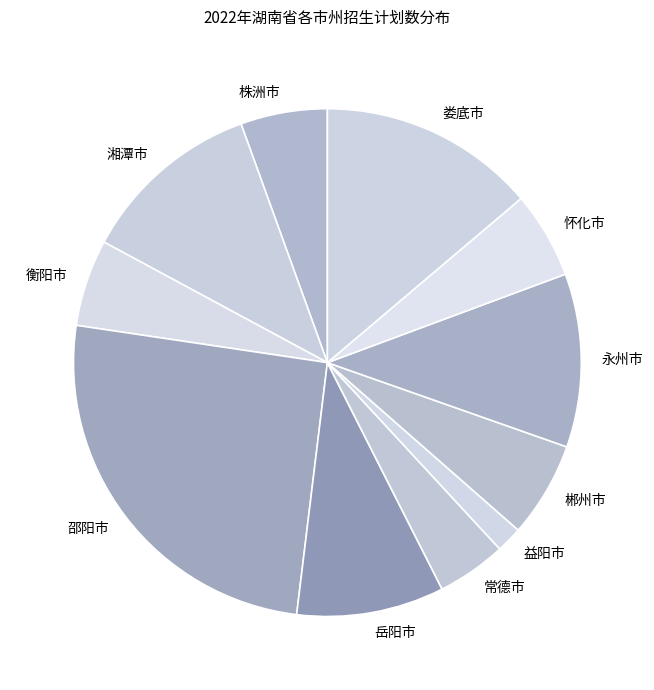

Is there a majority slice in this chart?

No